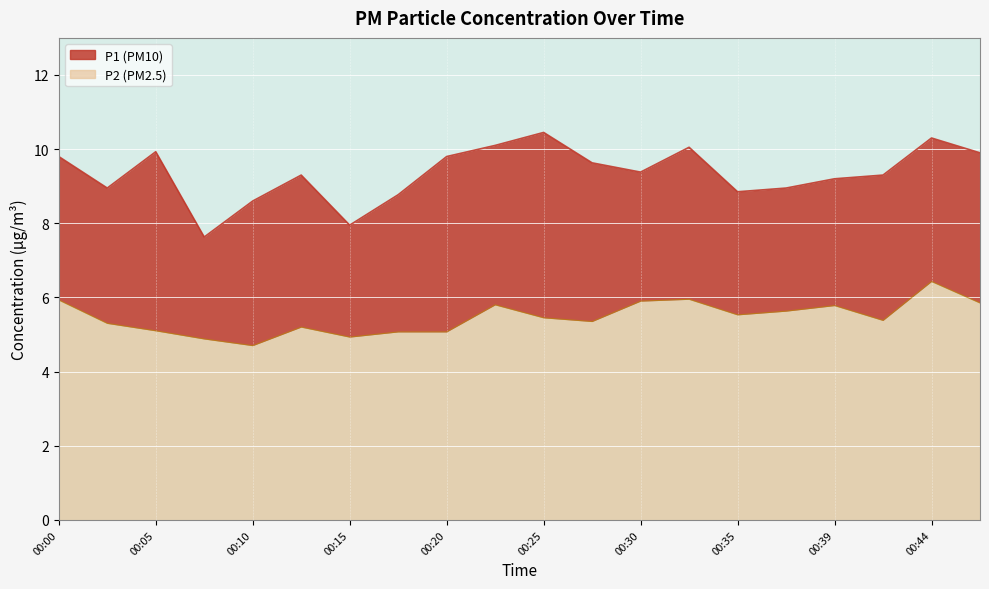

Which series has the largest range (max minus min)?

P1